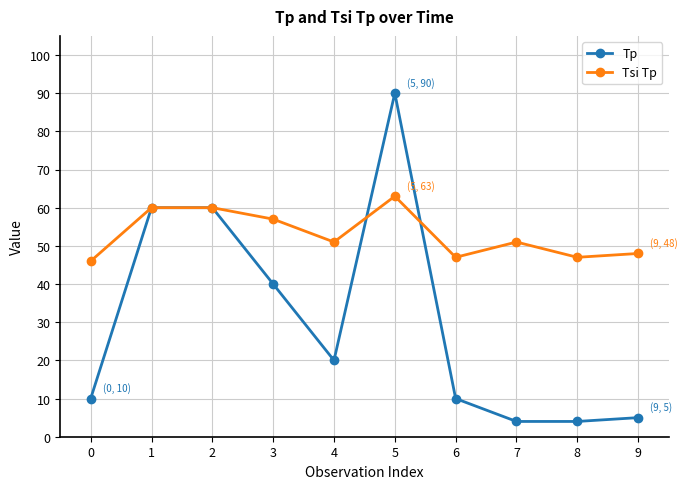

How many lines are shown in the chart?

2